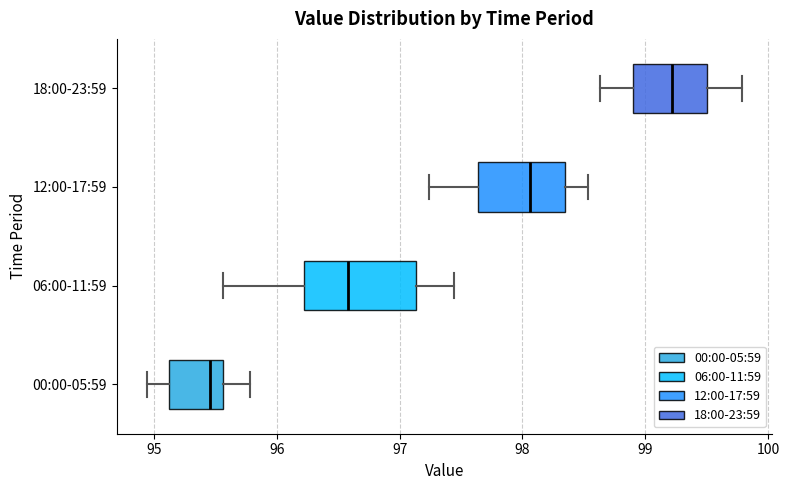

Which box's median line is the furthest to the right?

18:00-23:59